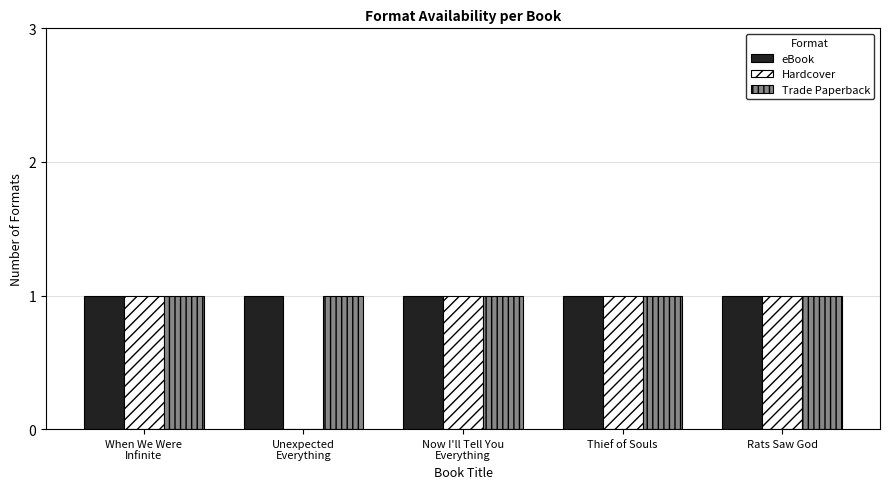

How many groups of bars are there?

5